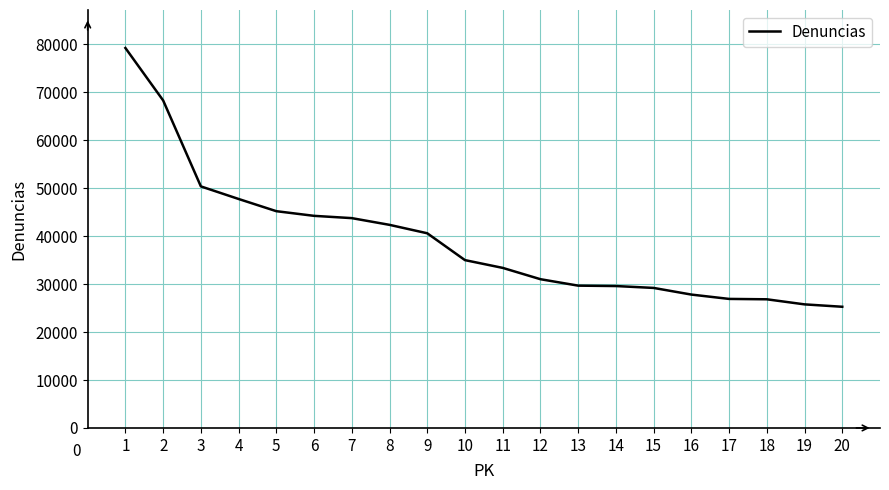

Does the chart have visible grid lines?

Yes